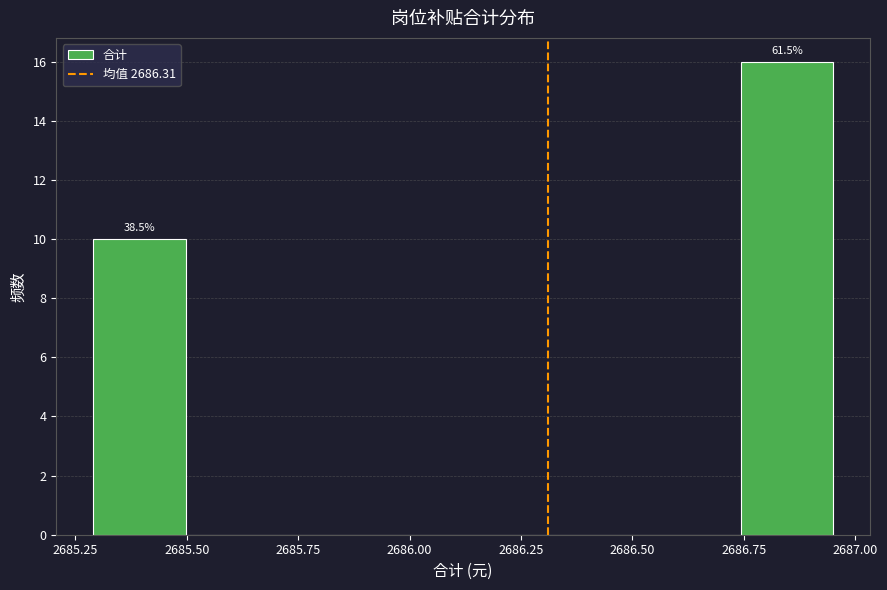

Over which range of the x-axis is the bar tallest?

2686.75 to 2686.95